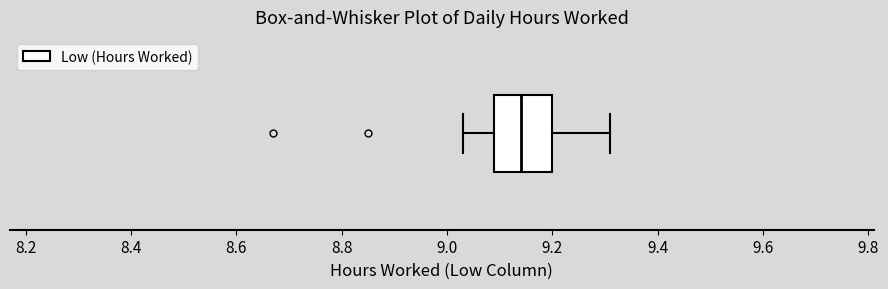

Where does the left whisker of the box end on the x-axis? The values are not printed on the chart, so give them approximately, as read against the axis.

9.04